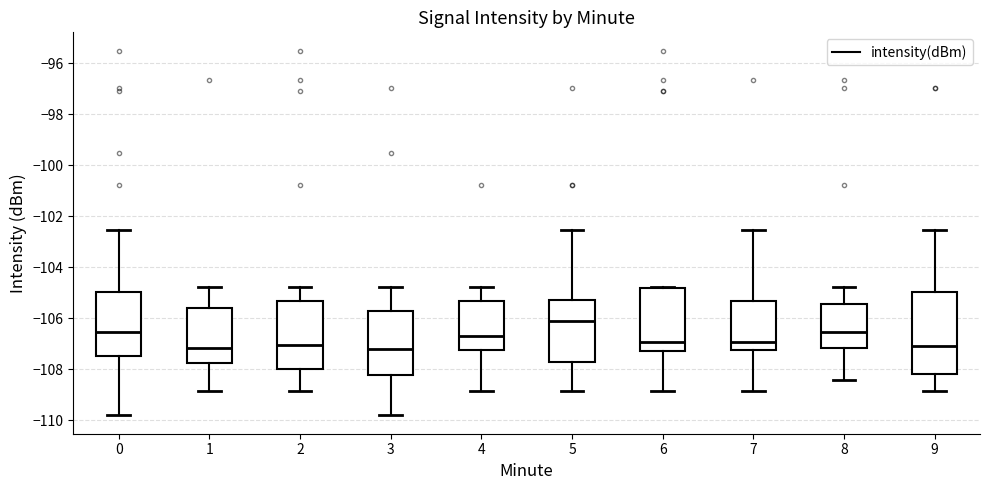

Which box is the tallest, from its lower edge to its upper edge?

9